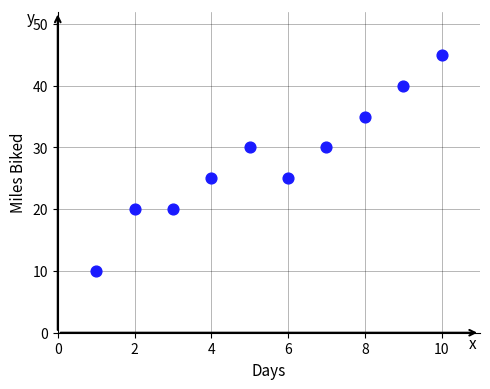

What is the average X value?

6